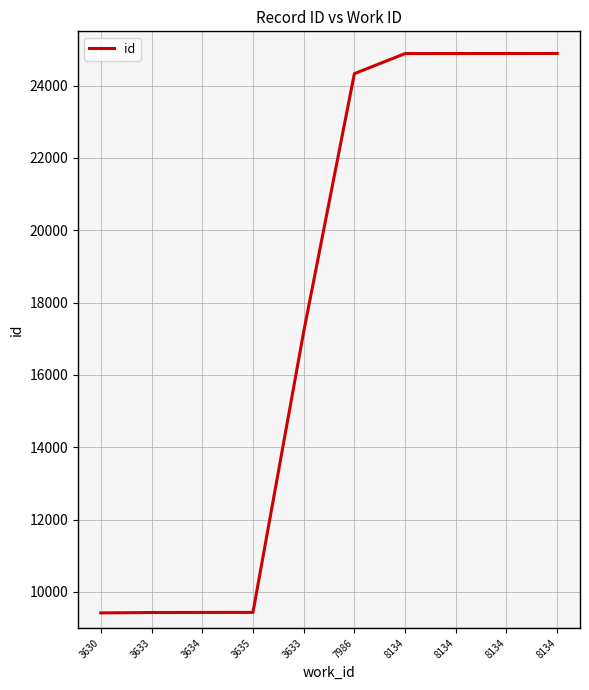

How many lines are shown in the chart?

1